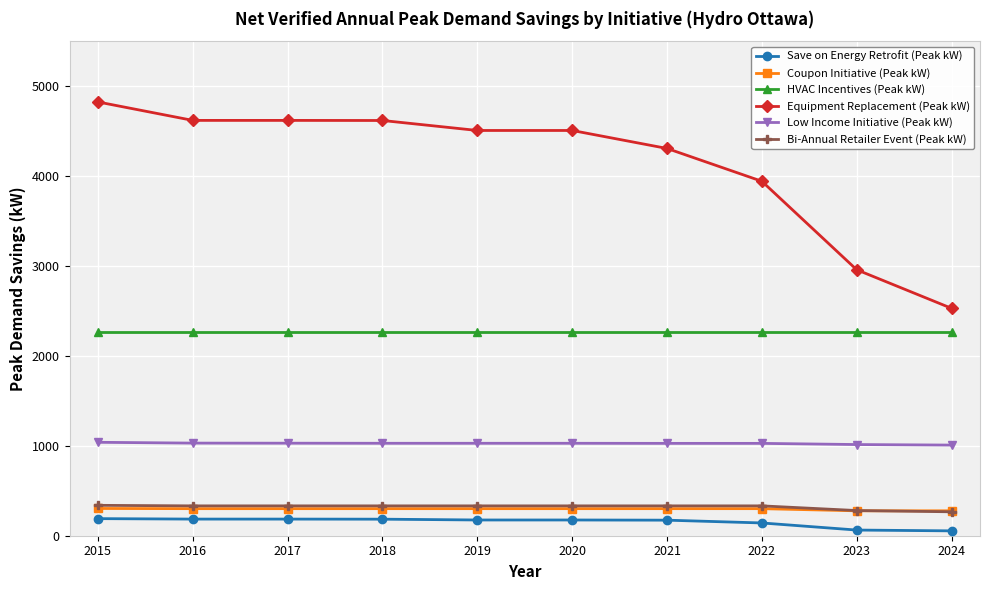

Read the Save on Energy Retrofit (Peak kW) value at 2015.

190